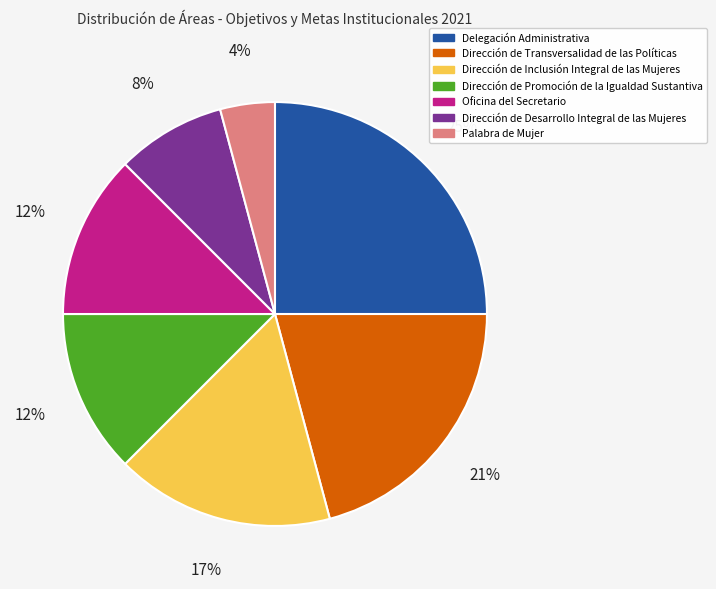

Between Dirección de Desarrollo Integral de las Mujeres and Dirección de Promoción de la Igualdad Sustantiva, which is larger?

Dirección de Promoción de la Igualdad Sustantiva